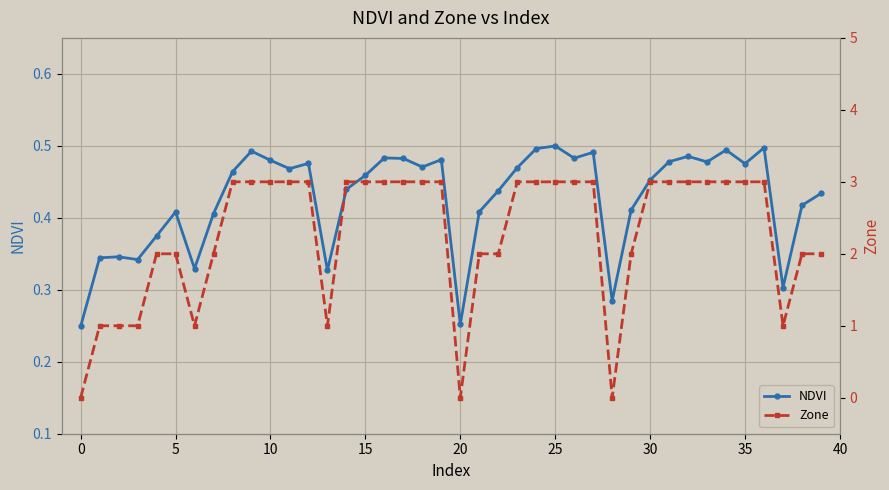

True or false: Zone has more than 2 interior local peaks.

False